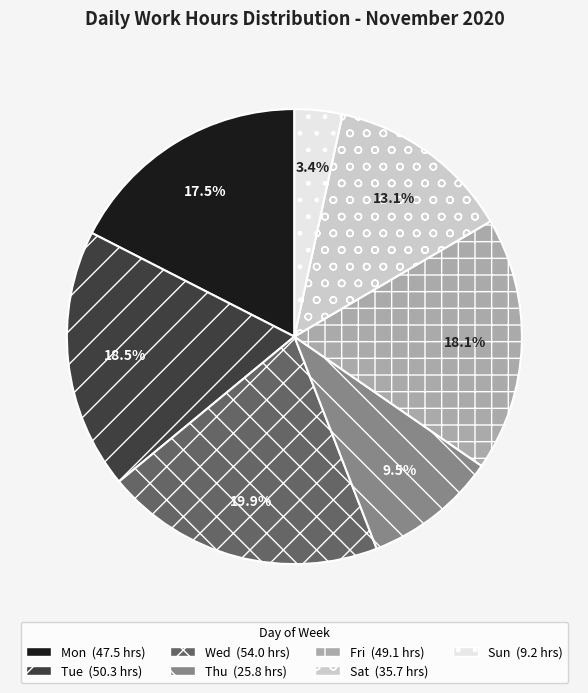

How many segments does this pie chart have?

7